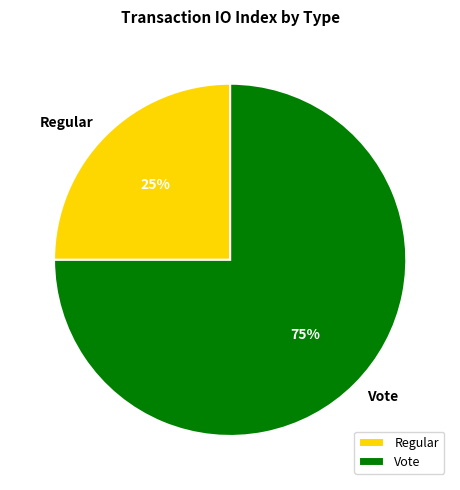

To the nearest percent, what percentage of the pie is Regular?

25%